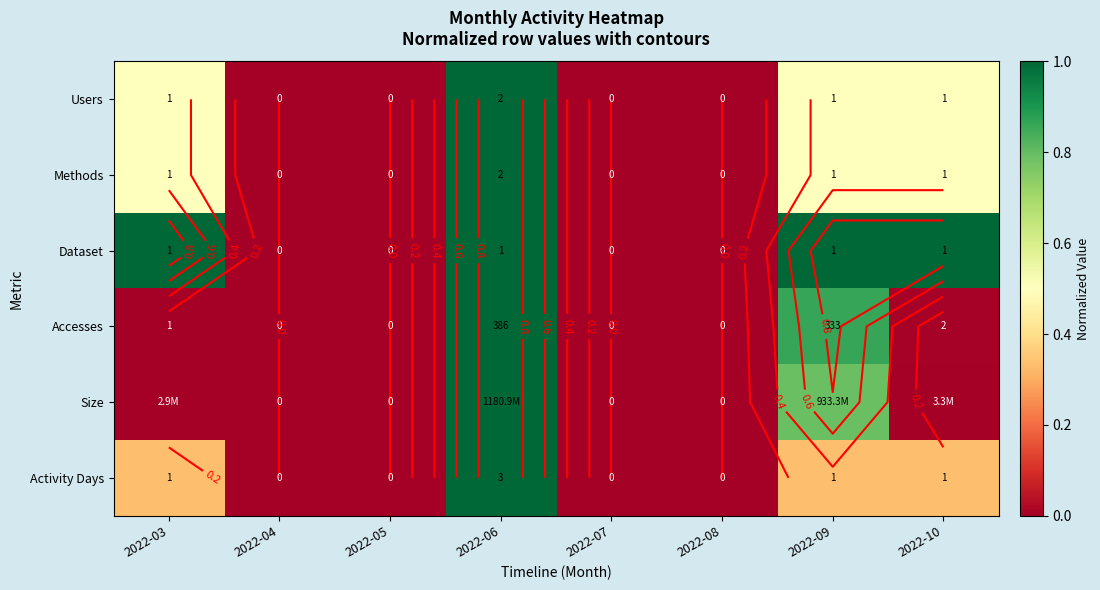

What is the difference between the maximum and minimum values in the Users series?

1.0